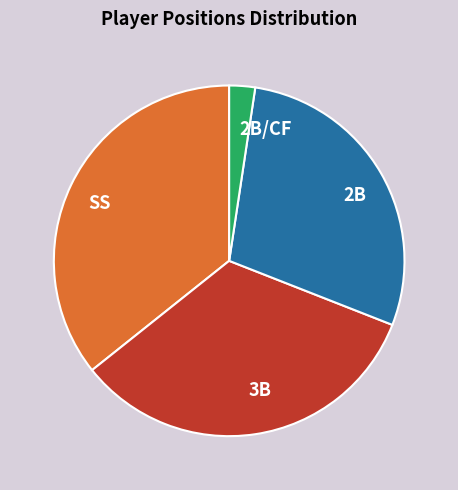

What is the ratio of the value at SS to the value at 3B?

1.1